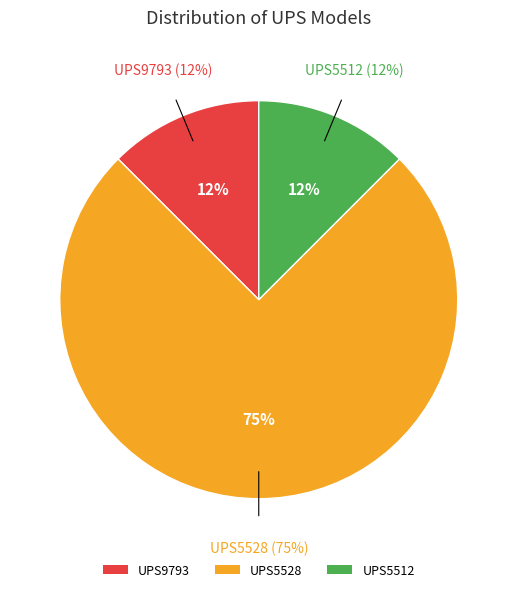

What percentage is the UPS5512 slice, to the nearest percent?

12%